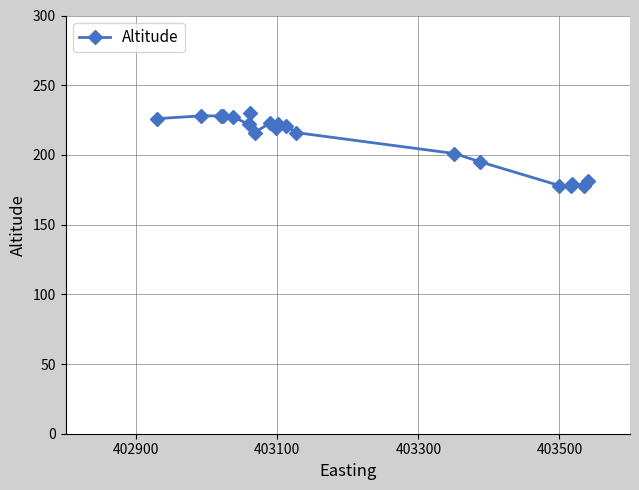

What is the value of the 2nd point from the left?

228